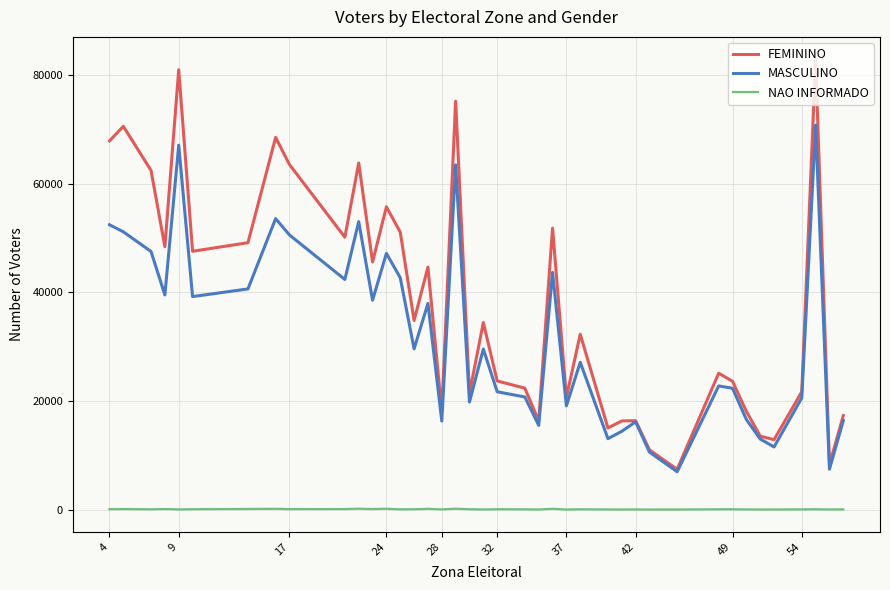

True or false: NAO INFORMADO and MASCULINO intersect in this chart.

False